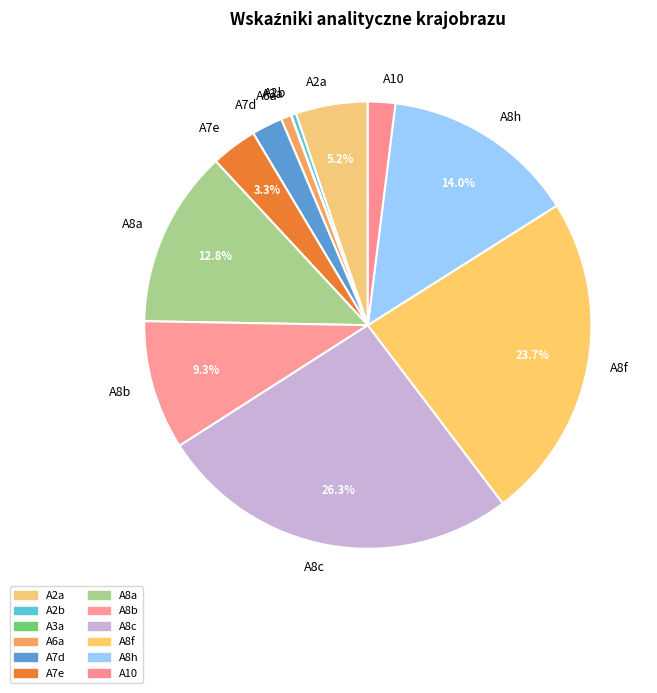

To the nearest percent, what portion does A7e represent?

3%